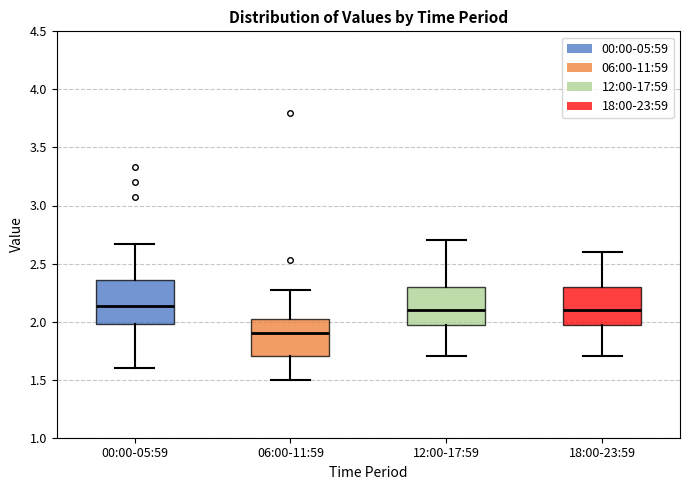

Reading left to right, read every box against the y-axis: the position of its median line, the range the box covers, and the ends of its whiskers. The values are not printed on the chart, so give them approximately, as read against the axis.

00:00-05:59: median 2.15, box 2.00 to 2.35, whiskers 1.60 to 2.65
06:00-11:59: median 1.90, box 1.70 to 2.05, whiskers 1.50 to 2.25
12:00-17:59: median 2.10, box 2.00 to 2.30, whiskers 1.70 to 2.70
18:00-23:59: median 2.10, box 2.00 to 2.30, whiskers 1.70 to 2.60